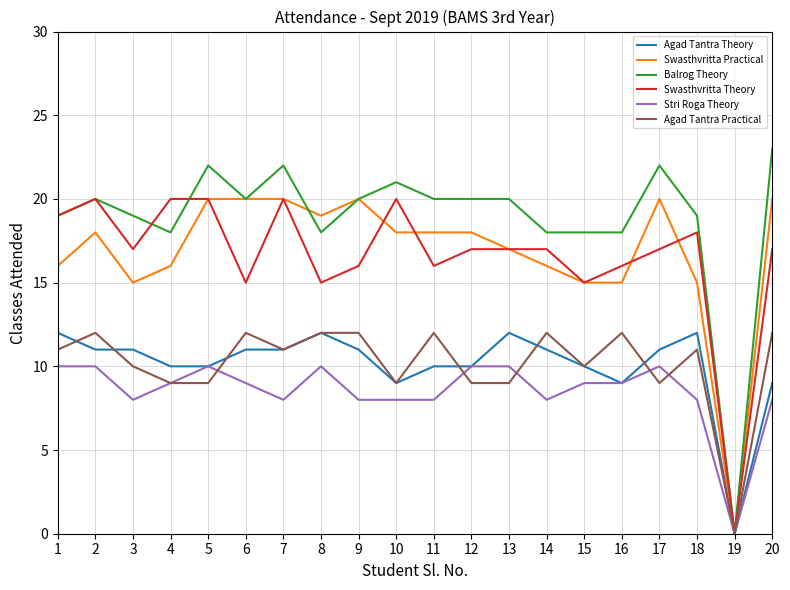

Which series has the widest spread of values?

Balrog Theory